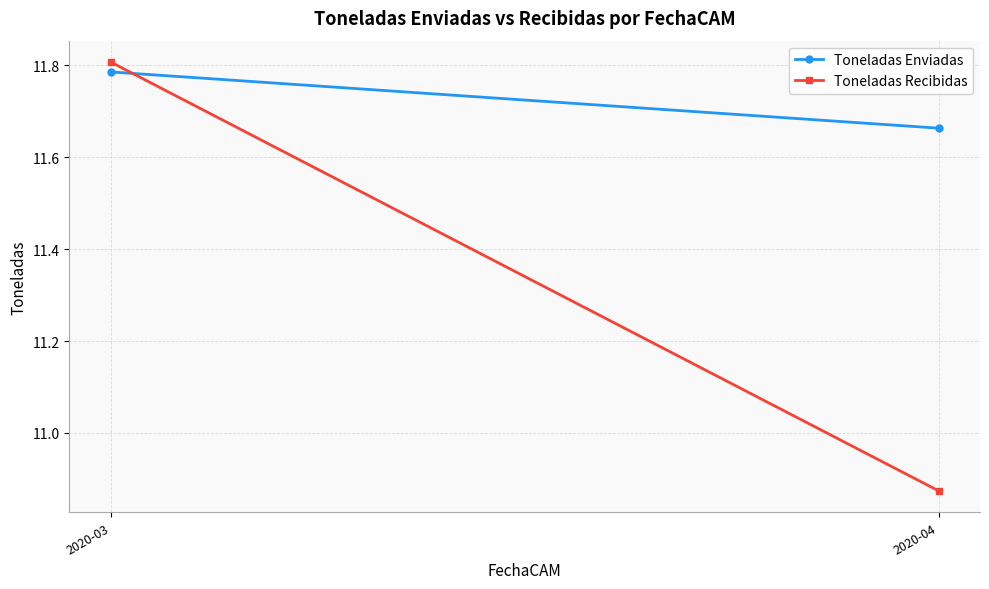

True or false: Toneladas Enviadas has a value of 5.2 at 2020-04.

False